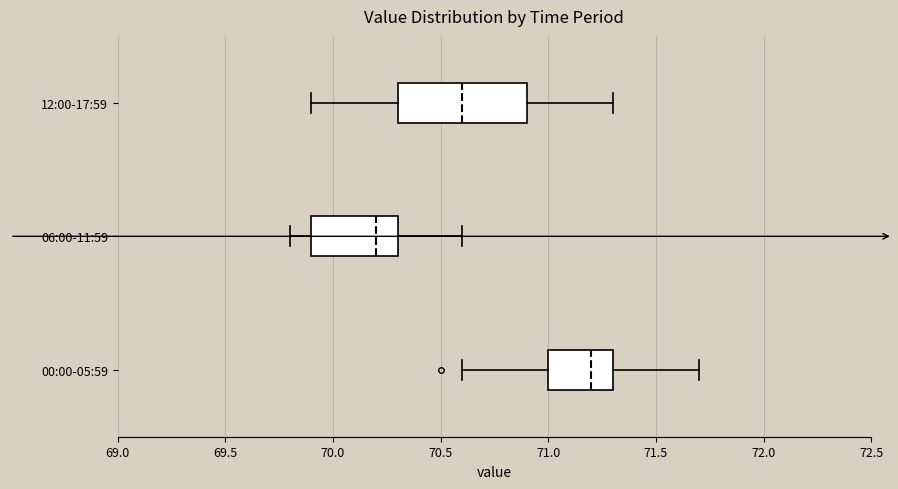

Where is the right edge of the box for 12:00-17:59 on the x-axis? The values are not printed on the chart, so give them approximately, as read against the axis.

70.9